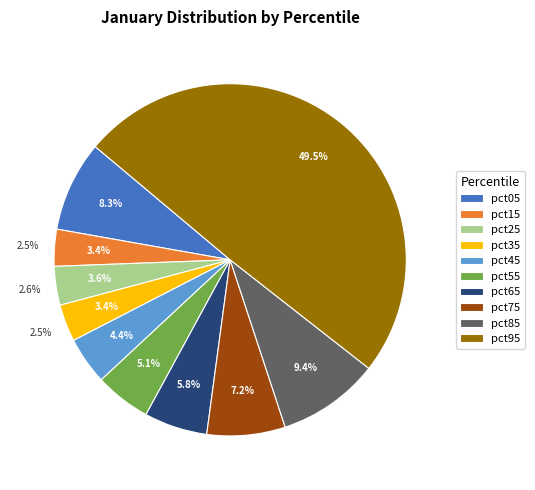

How many slices are in this pie chart?

10